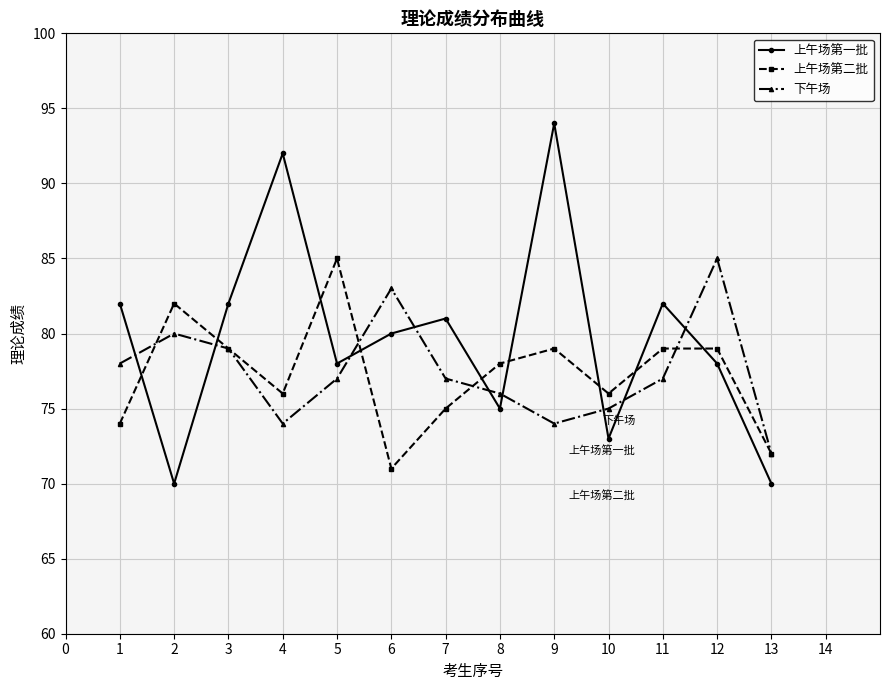

True or false: 上午场第一批 has more than 0 points higher than both neighbors.

True